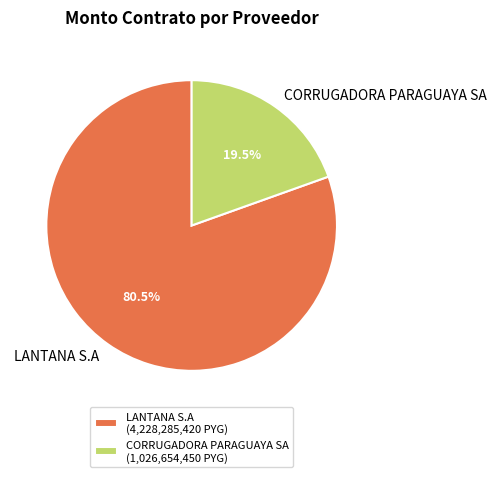

What is the ratio of the value at LANTANA S.A to the value at CORRUGADORA PARAGUAYA SA?

4.1